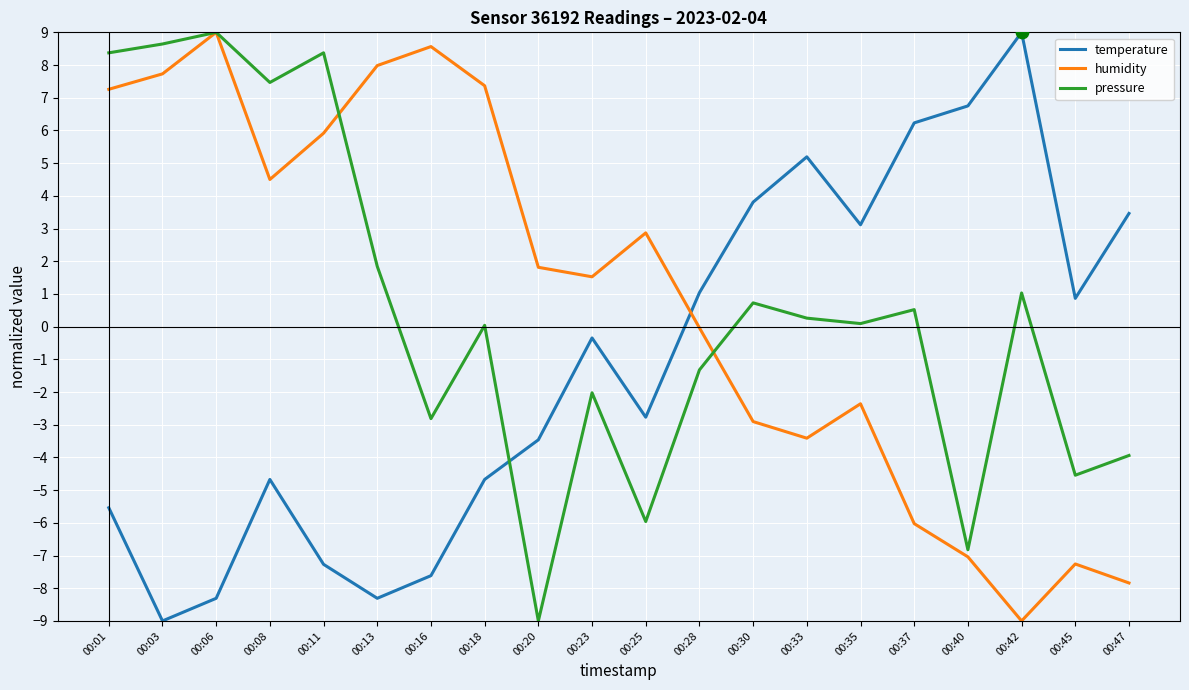

Is the value of humidity at 00:47 greater than the value of temperature at 00:25?

No